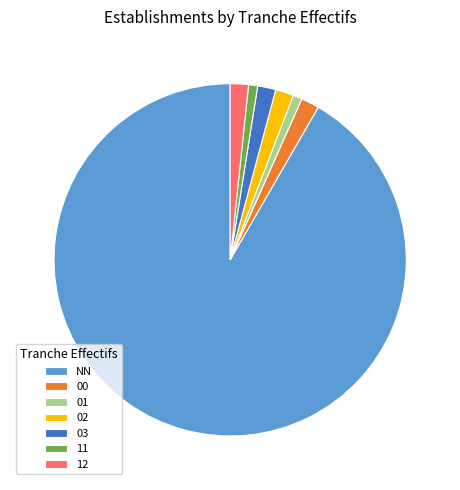

Is it true that NN is 11% of the pie?

False